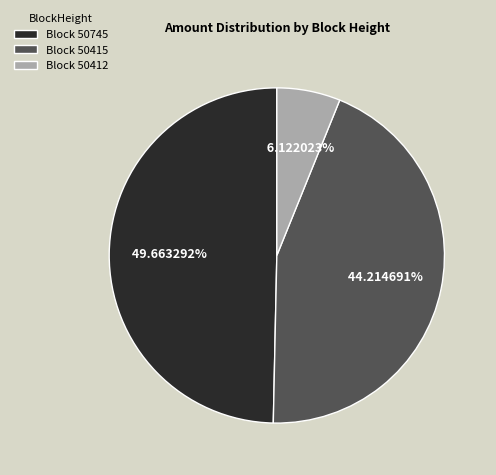

To the nearest percent, what is the average slice percentage?

33%